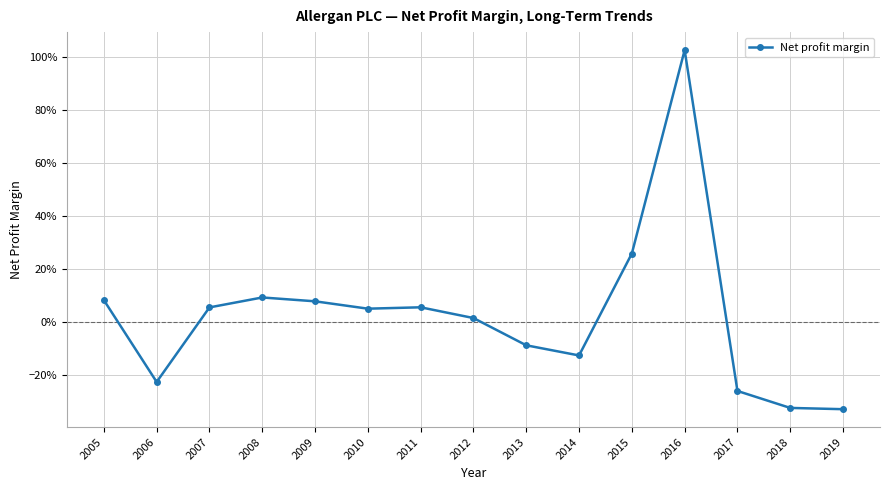

Does the chart have visible grid lines?

Yes